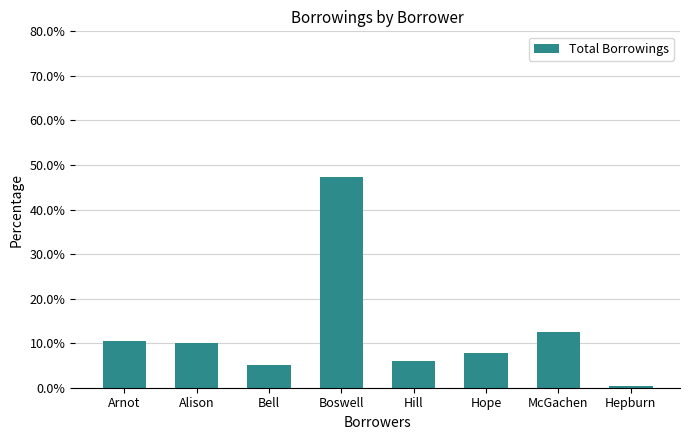

What is the difference between the second highest and second lowest values?

7.5